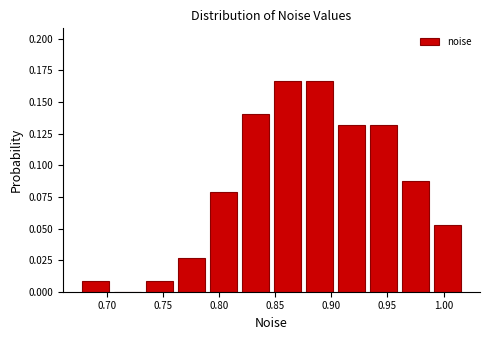

How tall is the bar that spans 0.760 to 0.790 on the x-axis? Neither the bar edges nor the heights are printed on the chart, so give them approximately, as read against the axes.

0.025